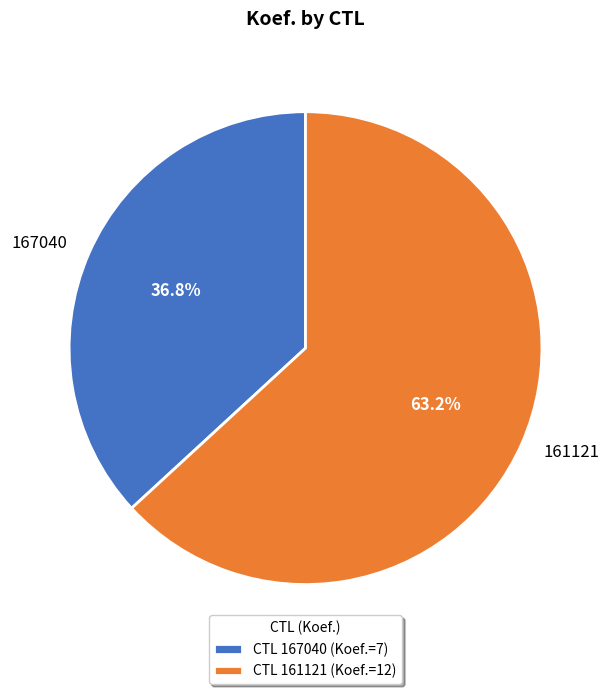

Count the number of slices in the pie.

2